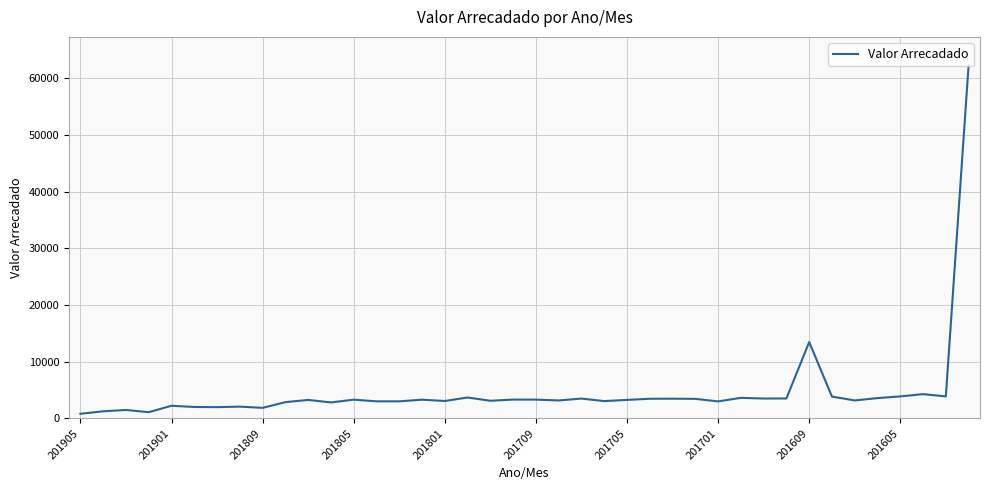

What is the greatest value displayed?

62334.2